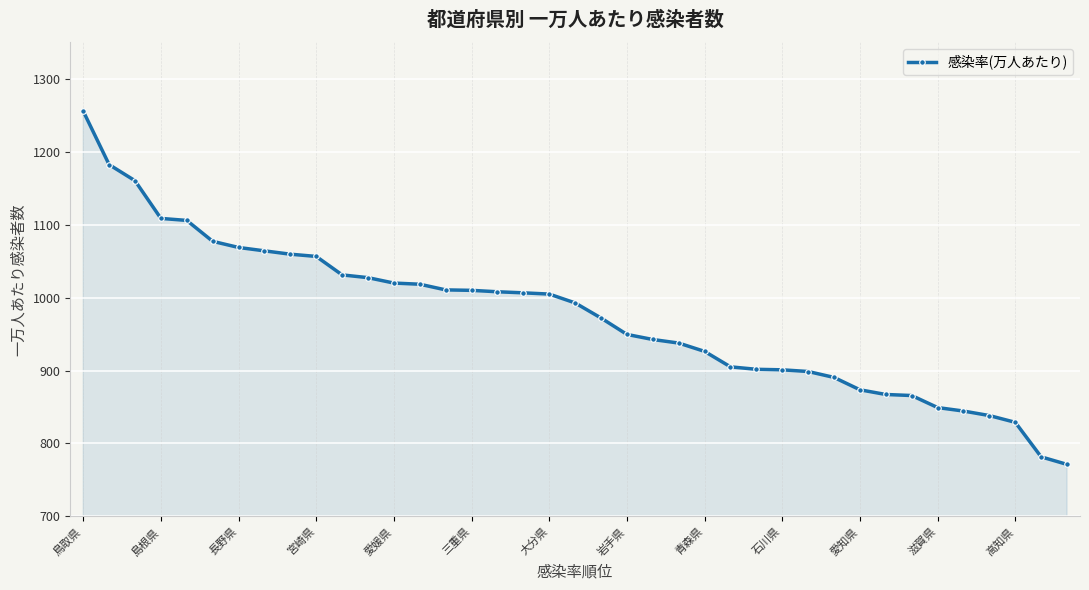

What is the value of the 22nd point from the left?

949.4